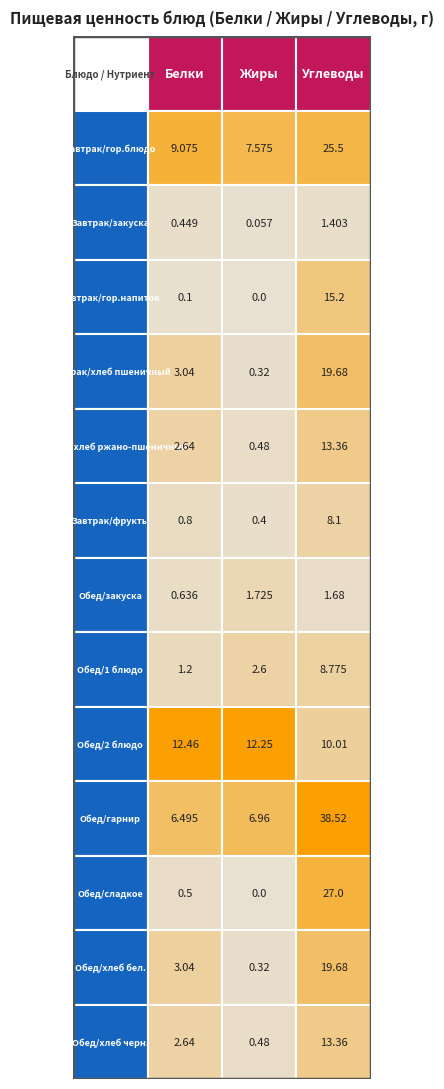

What is the difference between the maximum and minimum values in the Обед/сладкое series?

27.0